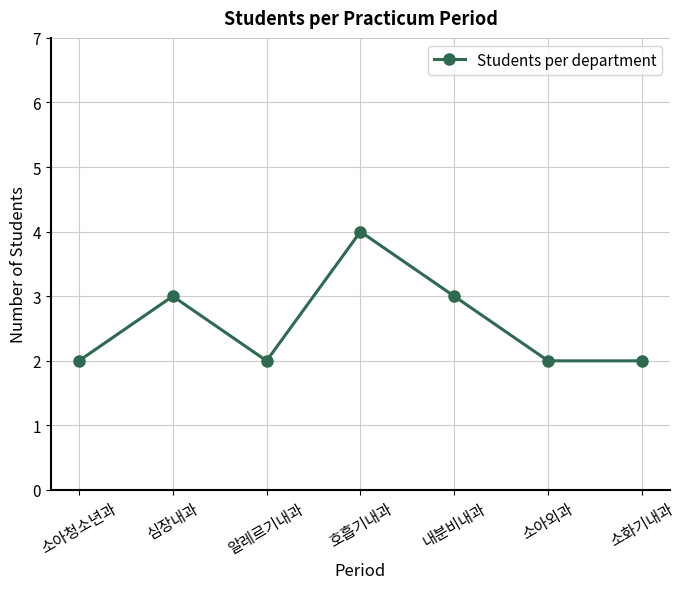

Is it true that the value at 소아외과 is 2?

True